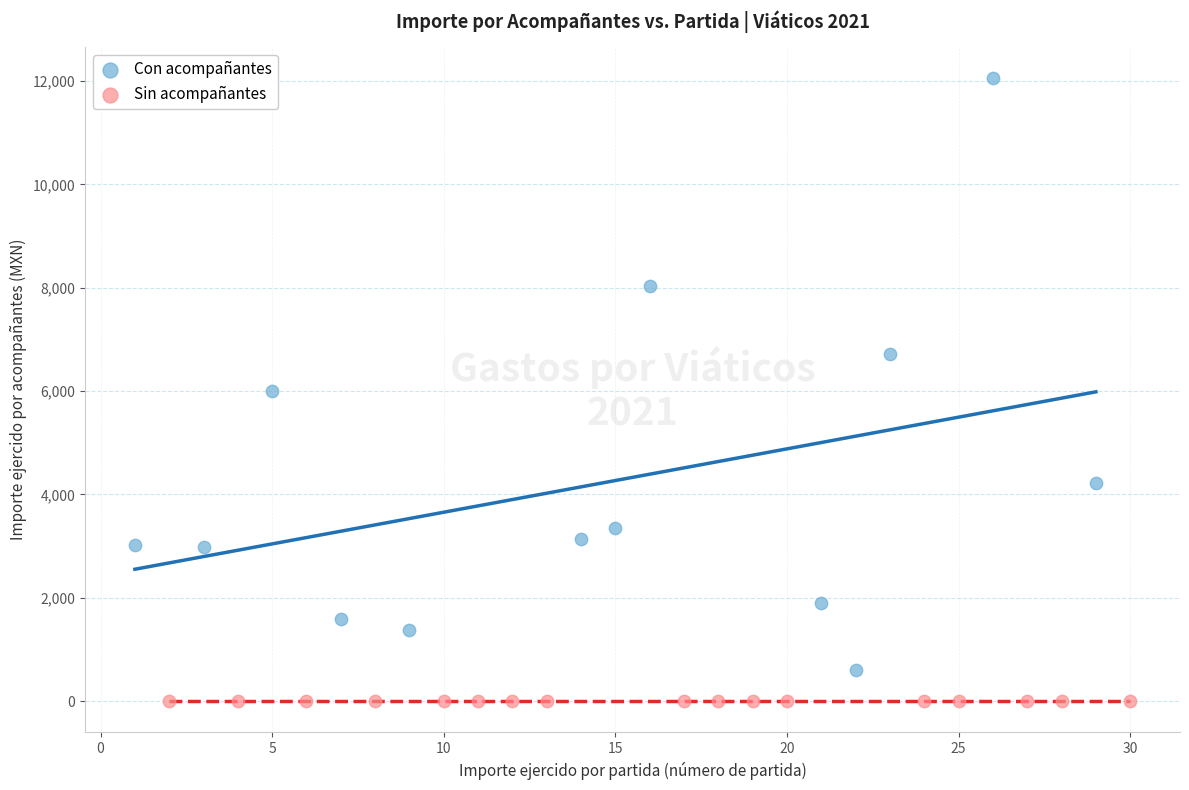

Which series contains the highest Y value?

Con acompañantes